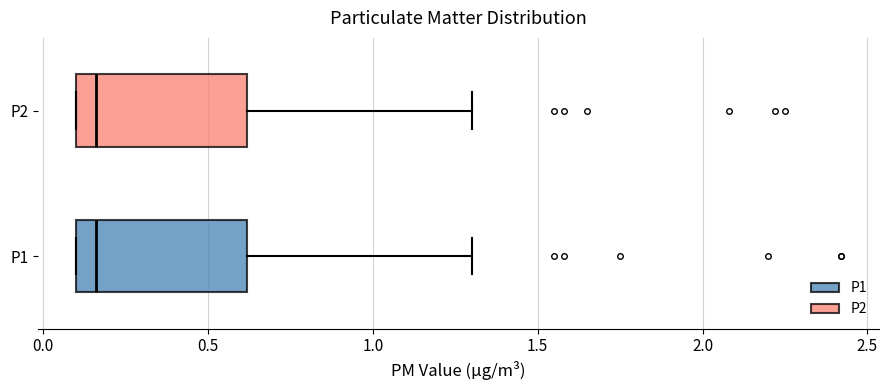

Where does the right whisker of the box for P1 end on the x-axis? The values are not printed on the chart, so give them approximately, as read against the axis.

1.30